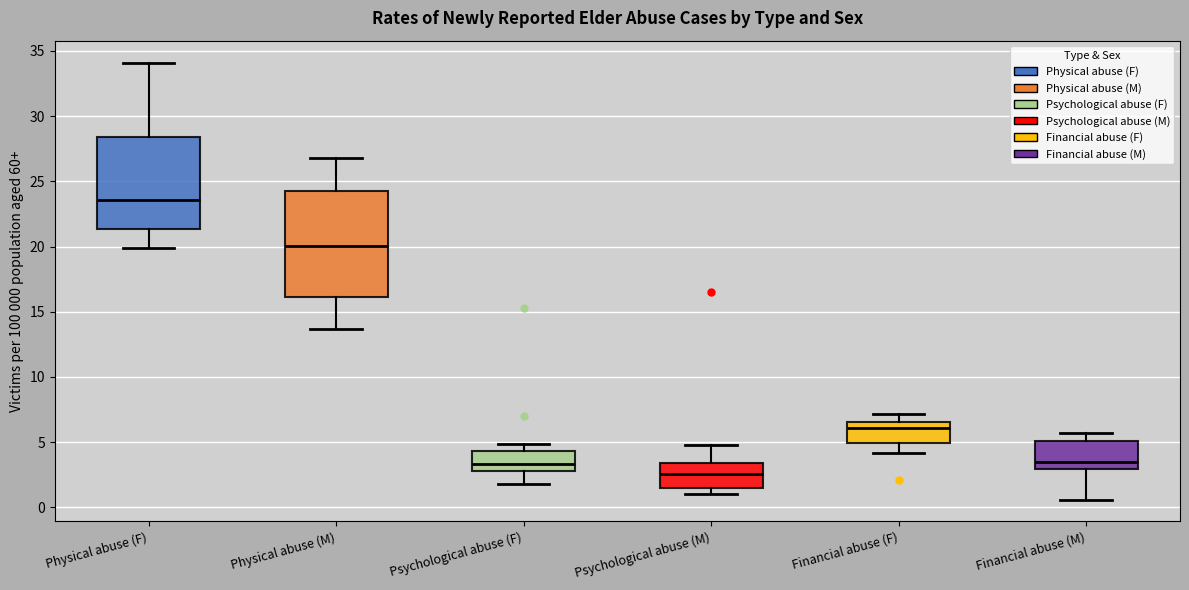

Comparing the boxes themselves (not the whiskers), which one is the tallest?

Physical abuse (M)